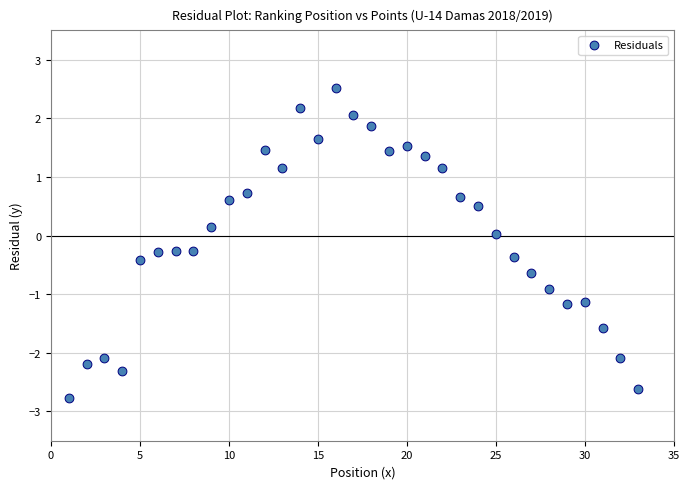

What is the range of X values (max minus min)?

32.0